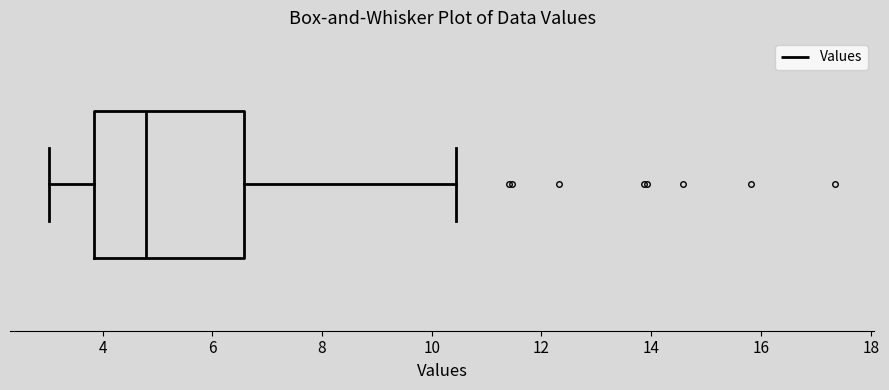

Where is the left edge of the box on the x-axis? The values are not printed on the chart, so give them approximately, as read against the axis.

3.8